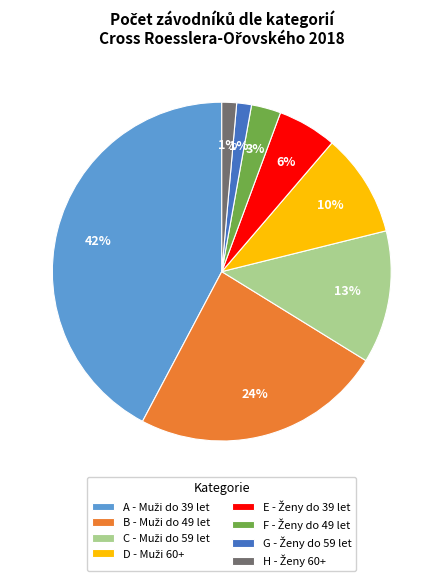

Does any single category account for the majority?

No